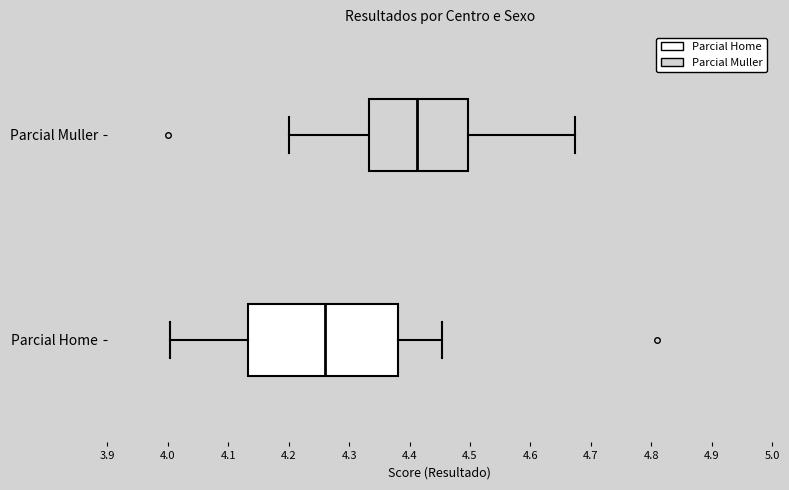

Reading bottom to top, read every box against the x-axis: the position of its median line, the range the box covers, and the ends of its whiskers. The values are not printed on the chart, so give them approximately, as read against the axis.

Parcial Home: median 4.26, box 4.13 to 4.38, whiskers 4.00 to 4.45
Parcial Muller: median 4.41, box 4.33 to 4.50, whiskers 4.20 to 4.67